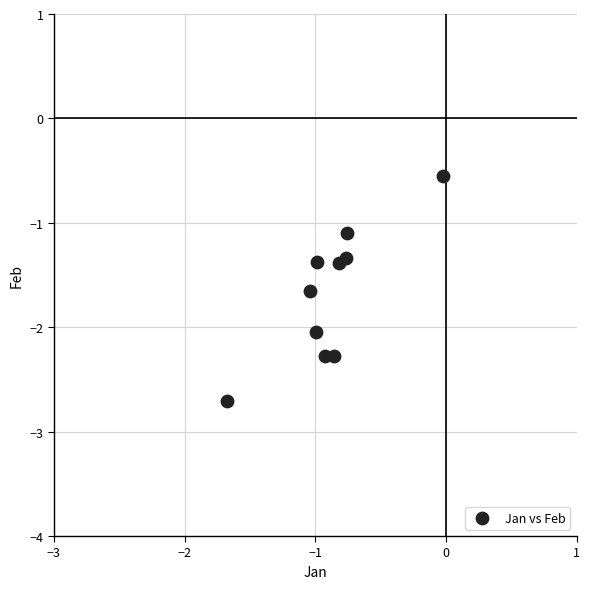

What Y value in the scatter plot is closest to -1?

-1.1